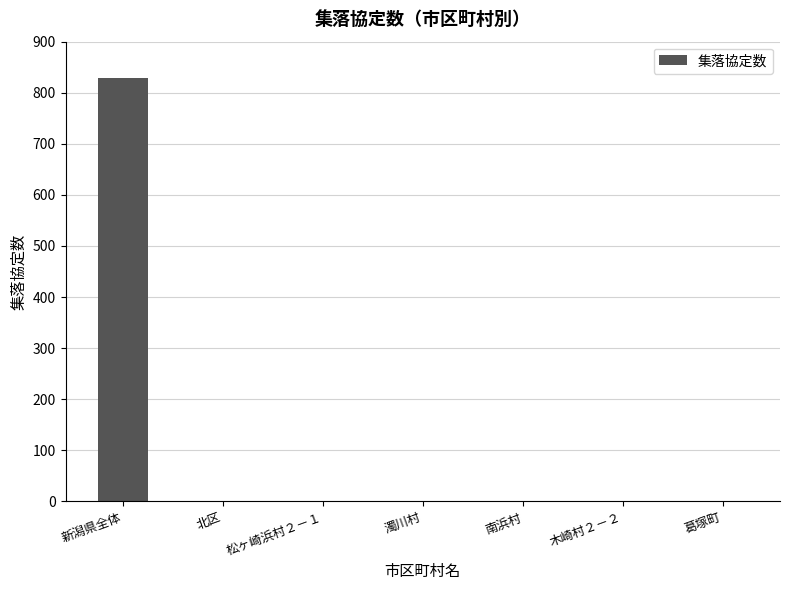

Is it true that the value at 濁川村 is 0?

True